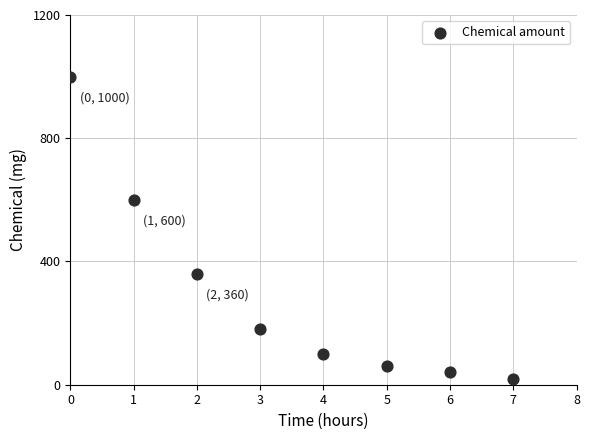

What Y value in the scatter plot is closest to 510?

600